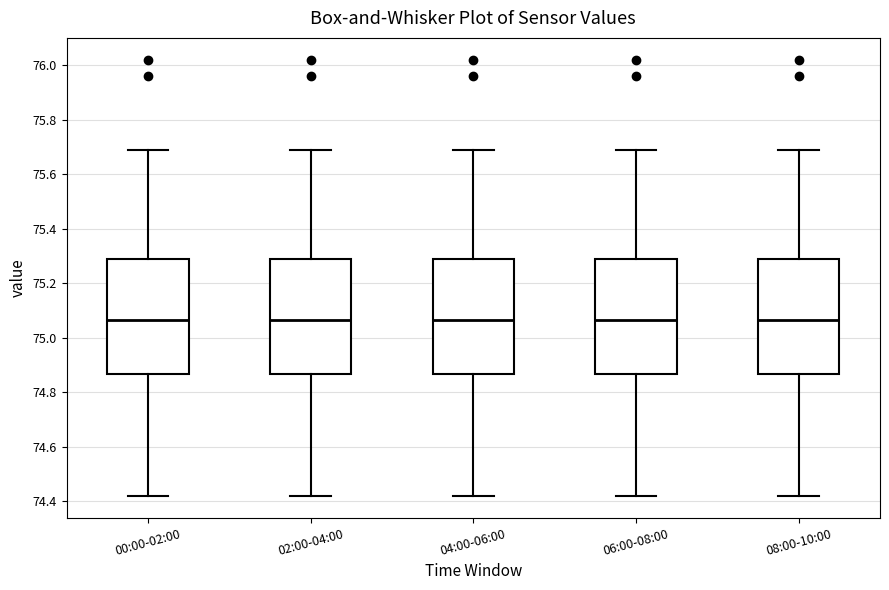

Where does the upper whisker of the box for 02:00-04:00 end on the y-axis? The values are not printed on the chart, so give them approximately, as read against the axis.

75.70